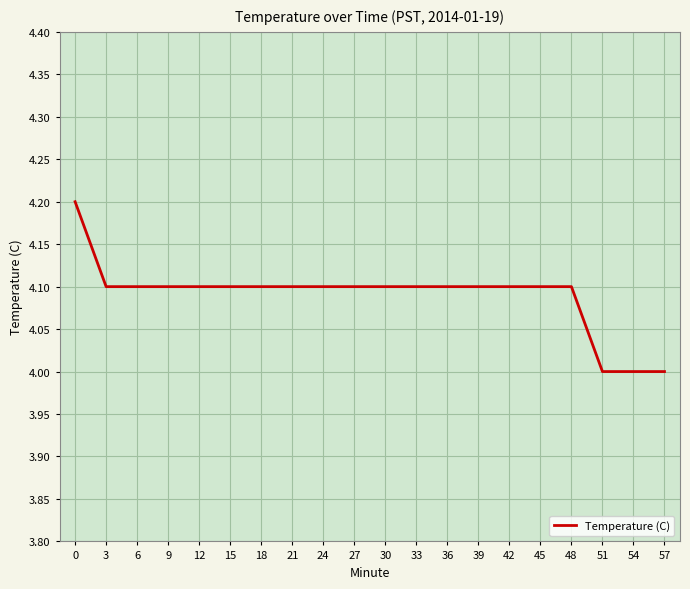

What is the ratio of the value at 27 to the value at 0?

1.0